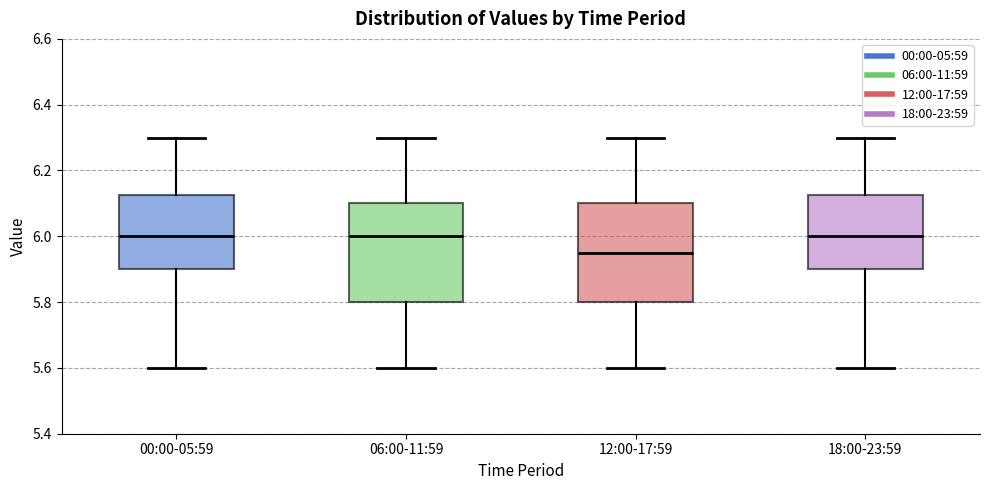

Reading left to right, read every box against the y-axis: the position of its median line, the range the box covers, and the ends of its whiskers. The values are not printed on the chart, so give them approximately, as read against the axis.

00:00-05:59: median 6.00, box 5.90 to 6.12, whiskers 5.60 to 6.30
06:00-11:59: median 6.00, box 5.80 to 6.10, whiskers 5.60 to 6.30
12:00-17:59: median 5.96, box 5.80 to 6.10, whiskers 5.60 to 6.30
18:00-23:59: median 6.00, box 5.90 to 6.12, whiskers 5.60 to 6.30